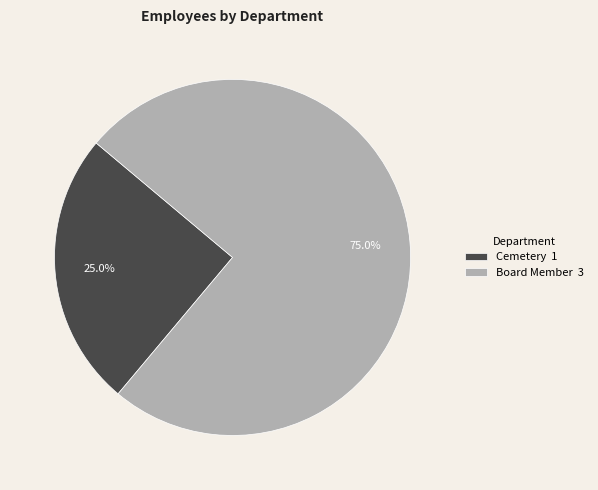

Approximately how many times larger is the value at Cemetery 1 compared to Board Member 3?

0.3